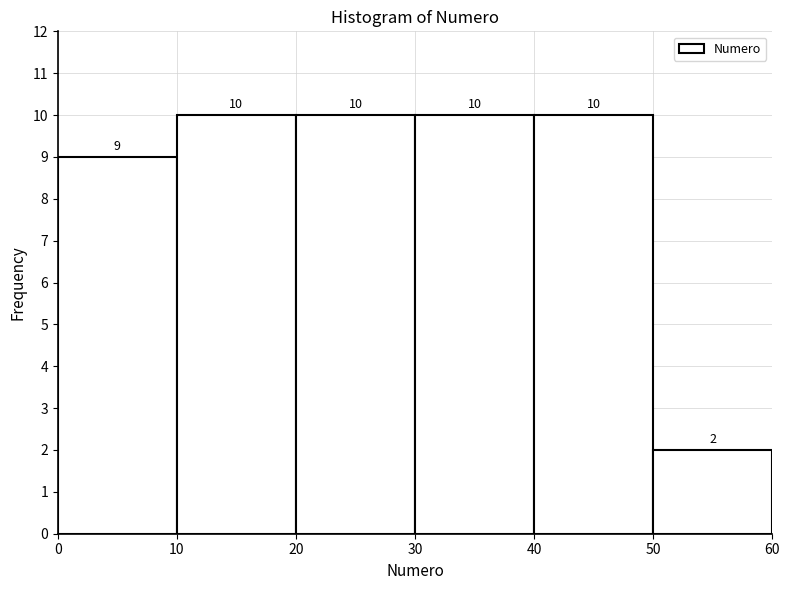

Reading left to right, list every bar in this chart as the range it spans on the x-axis followed by its height.

0 to 10: 9
10 to 20: 10
20 to 30: 10
30 to 40: 10
40 to 50: 10
50 to 60: 2